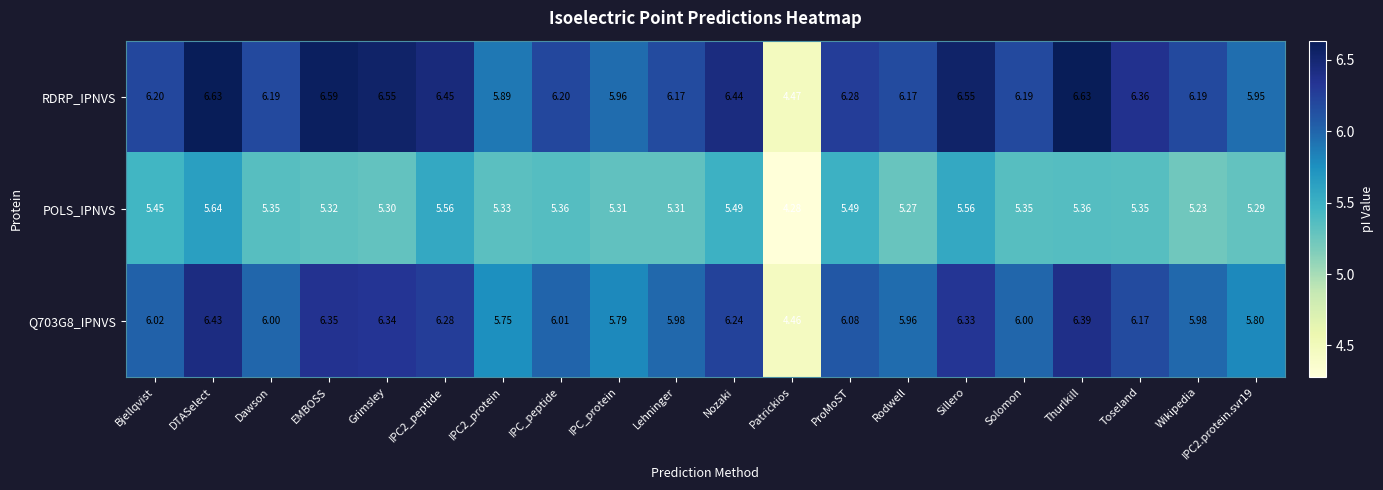

Which series has the largest range (max minus min)?

RDRP_IPNVS